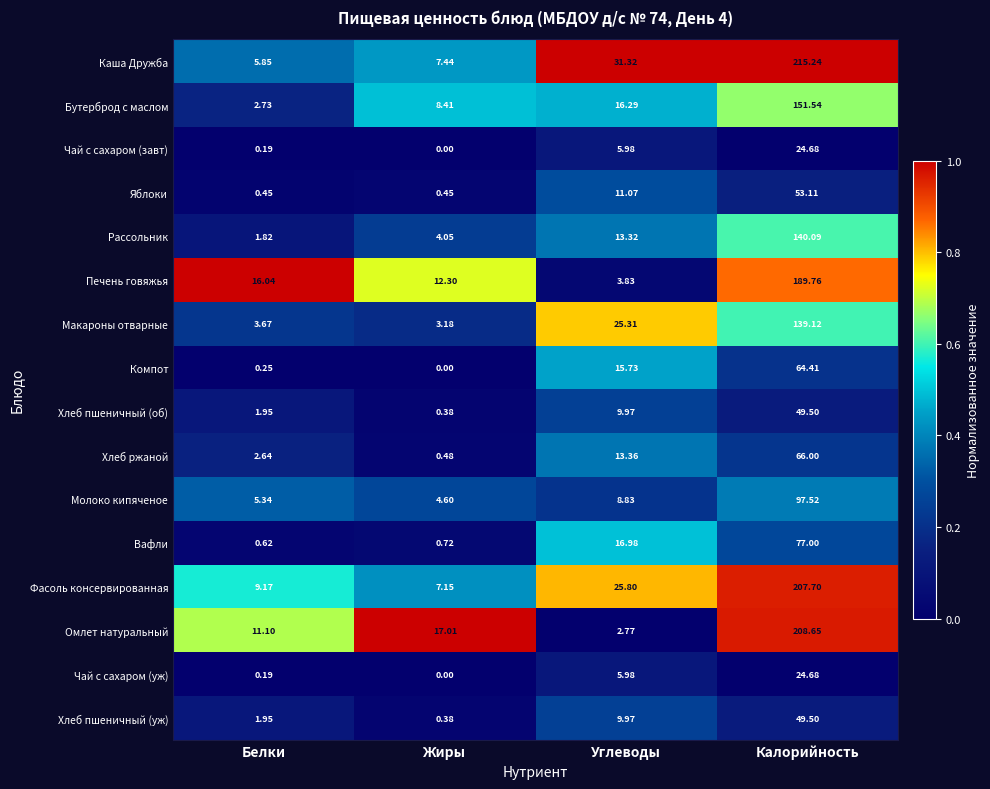

At which label does Каша Дружба reach its minimum?

Белки